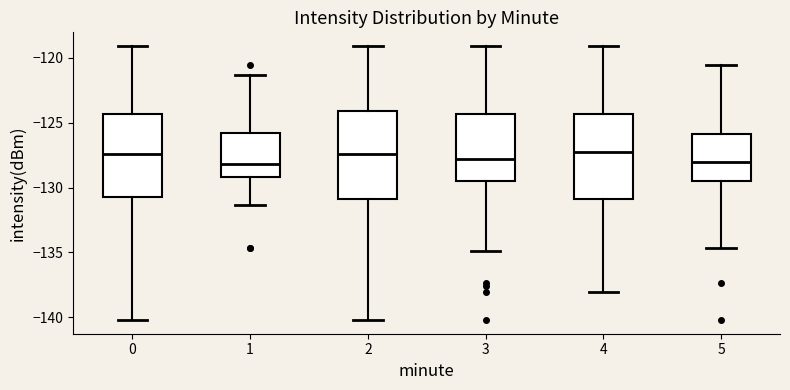

Reading left to right, read every box against the y-axis: the position of its median line, the range the box covers, and the ends of its whiskers. The values are not printed on the chart, so give them approximately, as read against the axis.

0: median -127.5, box -131.0 to -124.5, whiskers -140.0 to -119.0
1: median -128.0, box -129.0 to -126.0, whiskers -131.5 to -121.5
2: median -127.5, box -131.0 to -124.0, whiskers -140.0 to -119.0
3: median -128.0, box -129.5 to -124.5, whiskers -135.0 to -119.0
4: median -127.0, box -131.0 to -124.5, whiskers -138.0 to -119.0
5: median -128.0, box -129.5 to -126.0, whiskers -134.5 to -120.5